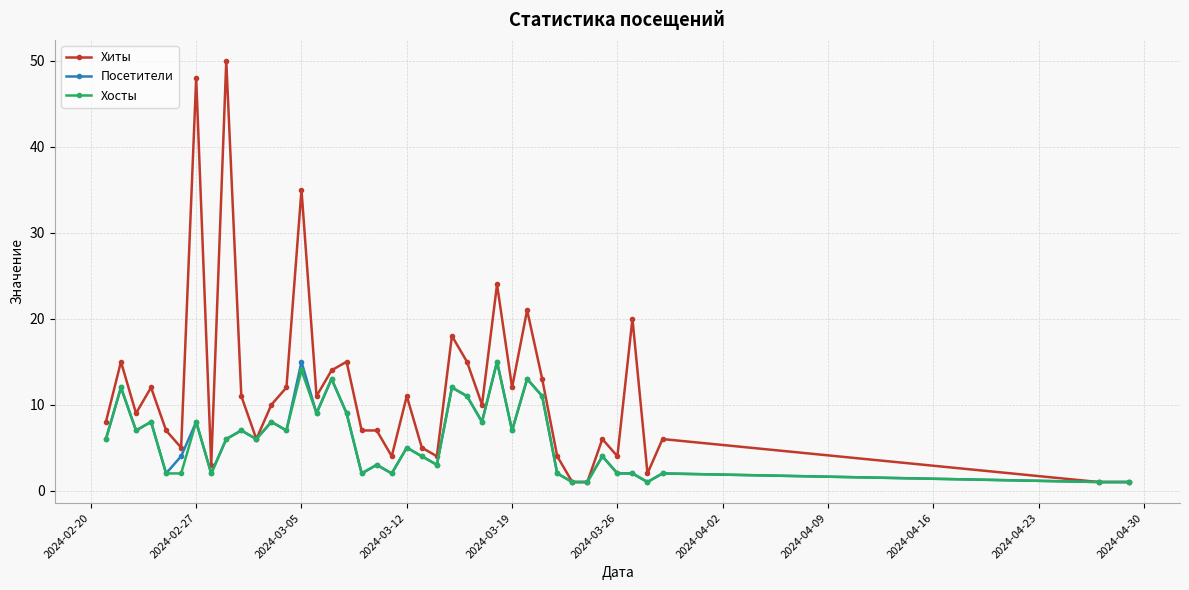

True or false: Хосты has more than 0 points higher than both neighbors.

True